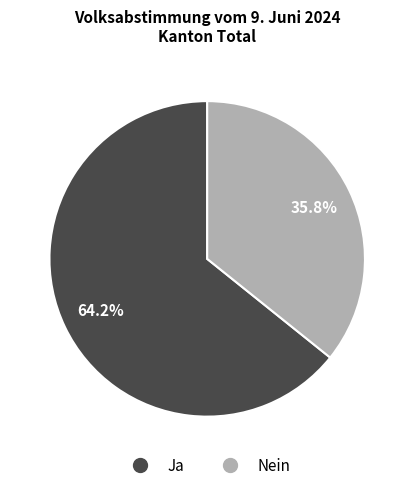

Which category has the biggest portion of the pie?

Ja